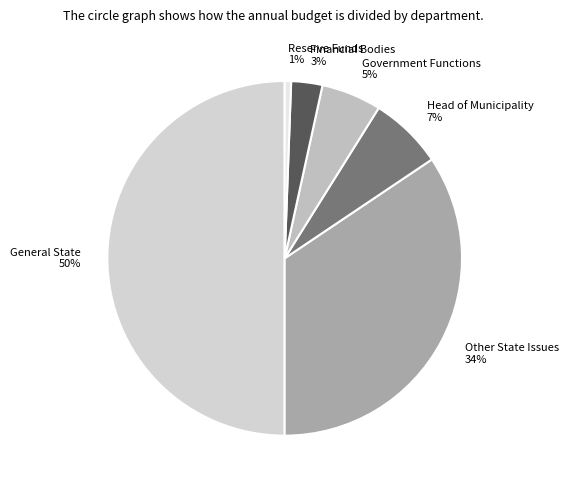

Is the sum of Financial Bodies and General State greater than half?

Yes